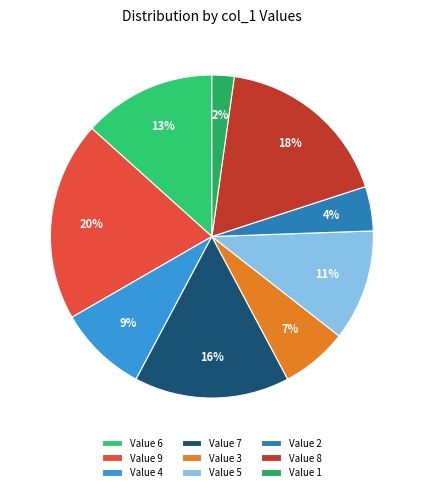

Which slice is the largest?

Value 9